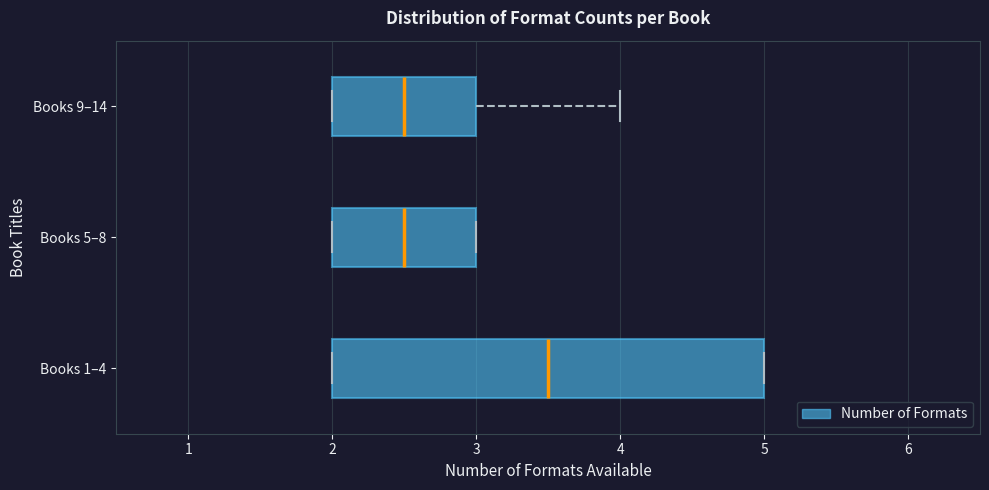

Reading bottom to top, read every box against the x-axis: the position of its median line, the range the box covers, and the ends of its whiskers. The values are not printed on the chart, so give them approximately, as read against the axis.

Books 1–4: median 3.5, box 2.0 to 5.0, whiskers 2.0 to 5.0
Books 5–8: median 2.5, box 2.0 to 3.0, whiskers 2.0 to 3.0
Books 9–14: median 2.5, box 2.0 to 3.0, whiskers 2.0 to 4.0